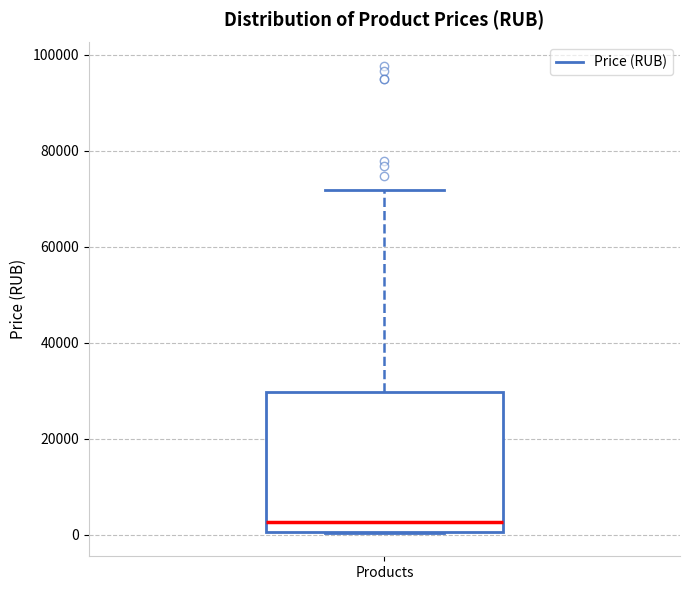

Where does the upper whisker of the box for Products end on the y-axis? The values are not printed on the chart, so give them approximately, as read against the axis.

72000